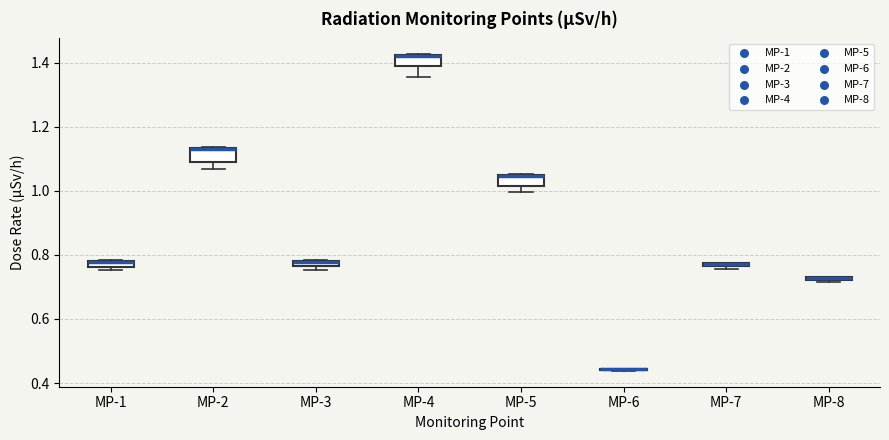

Where does the lower whisker of the box for MP-4 end on the y-axis? The values are not printed on the chart, so give them approximately, as read against the axis.

1.36